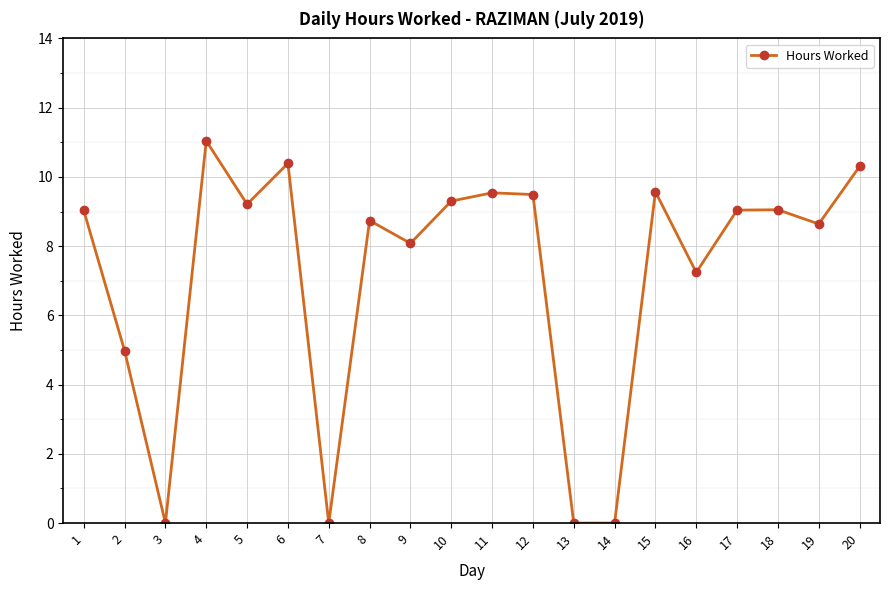

Does the chart have visible grid lines?

Yes